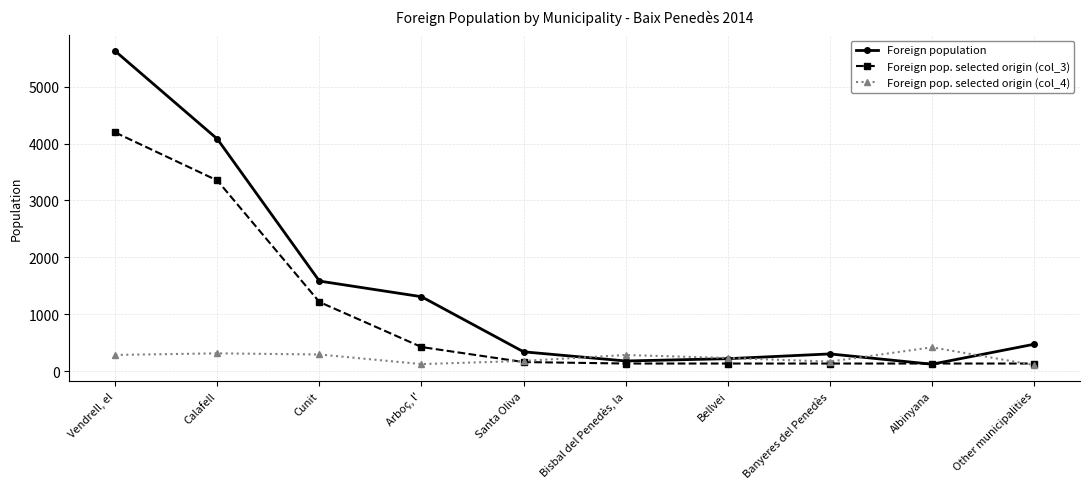

What is the label of the 4th point from the right?

Bellvei